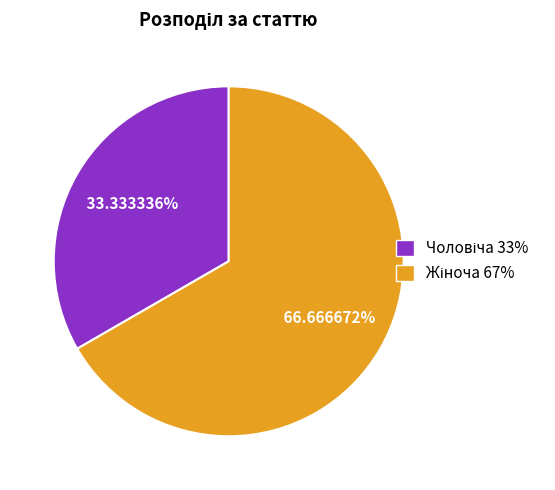

Is there any slice that represents more than half of the pie?

Yes